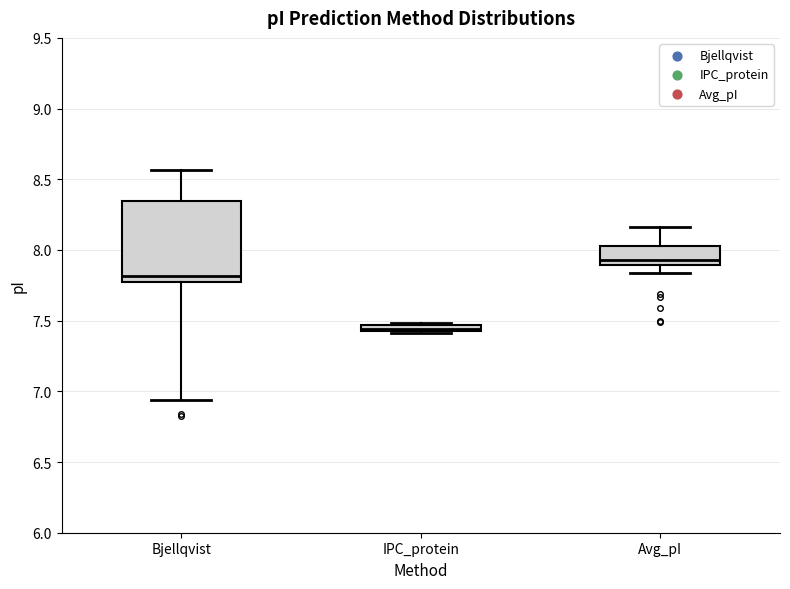

Where is the upper edge of the box for IPC_protein on the y-axis? The values are not printed on the chart, so give them approximately, as read against the axis.

7.45